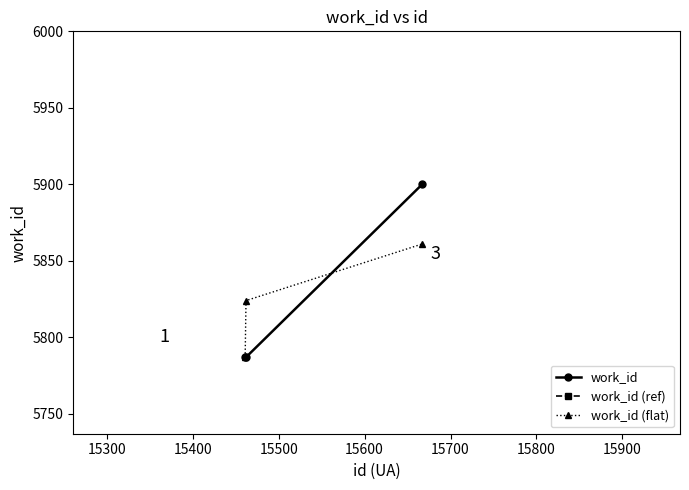

What is the value of the work_id (flat) point at the 1st from the left?

5787